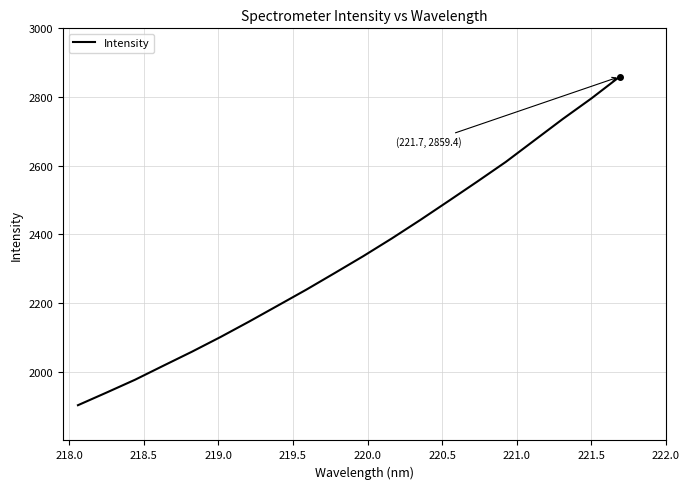

How many categories are shown in the chart?

20